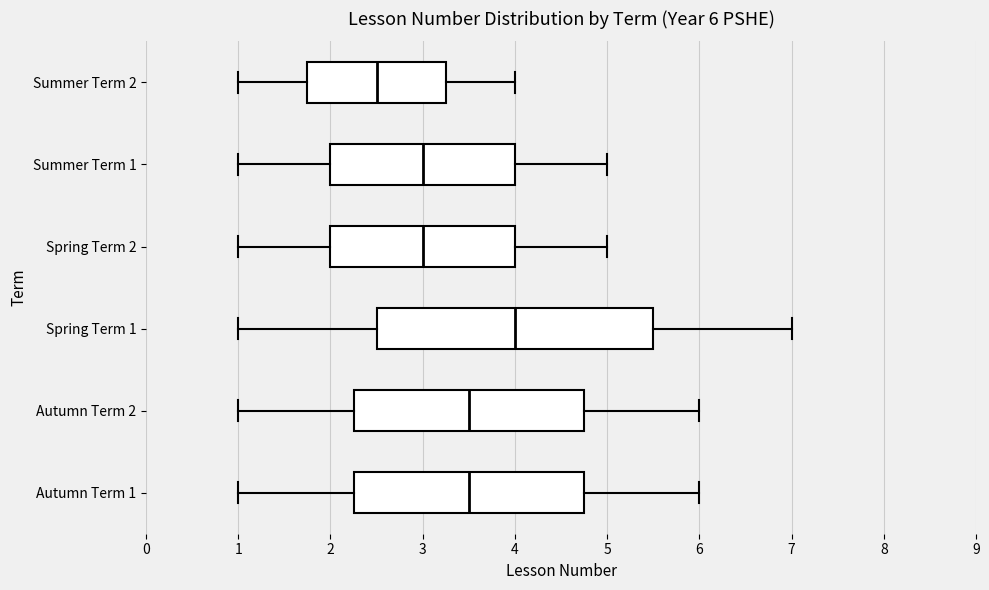

Which box's median line is the furthest to the right?

Spring Term 1